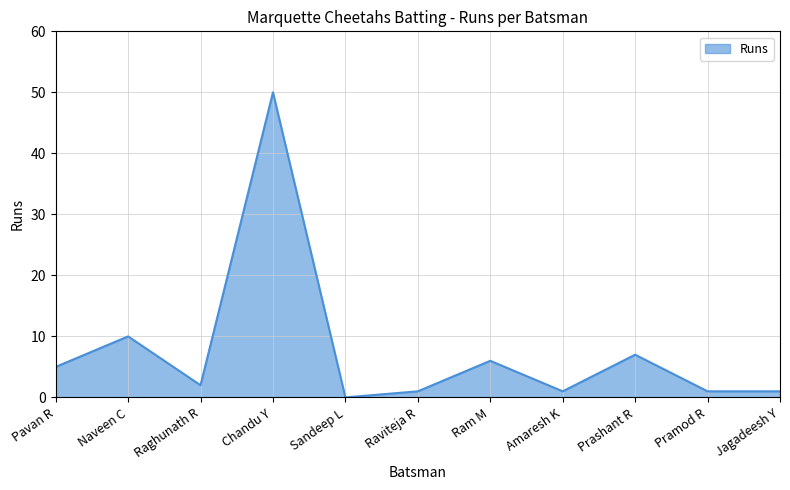

What is the difference between the values at Raghunath R and Chandu Y?

48